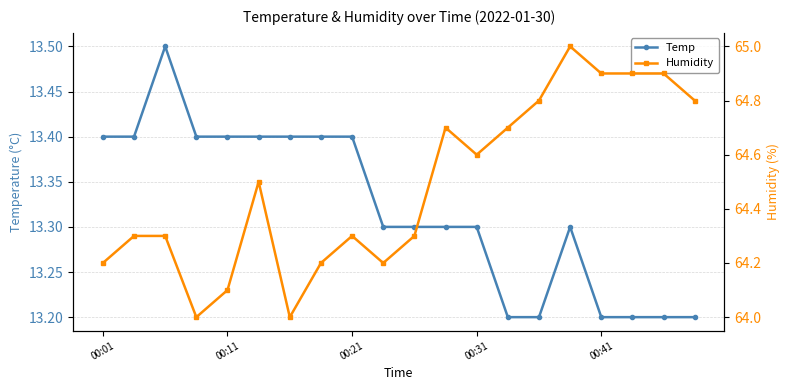

What is the spread (max minus min) of values at 5?

51.1